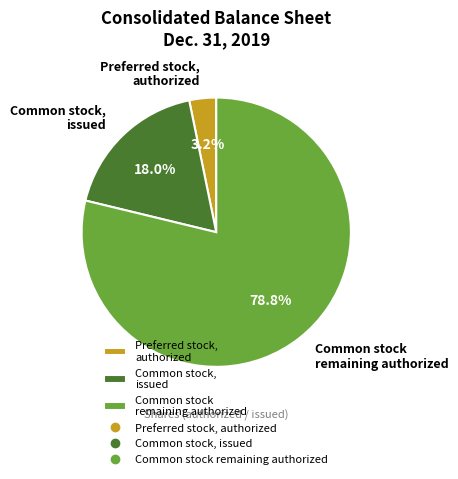

Between Common stock remaining authorized and Common stock, issued, which is larger?

Common stock remaining authorized